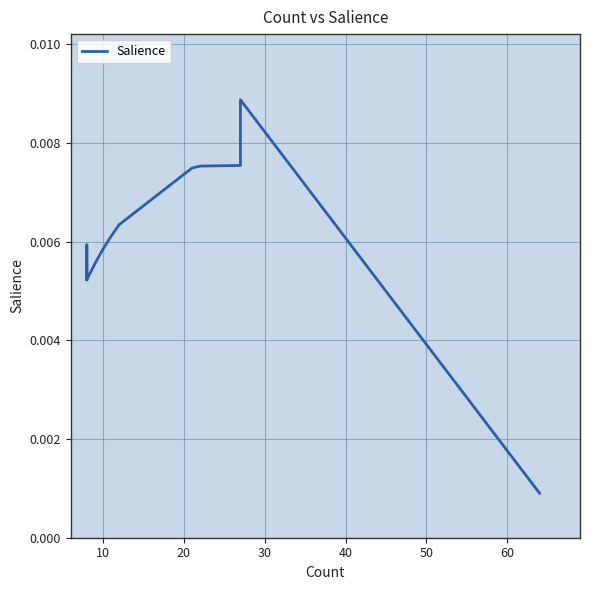

How many points are higher than both their immediate neighbors (excluding endpoints)?

2